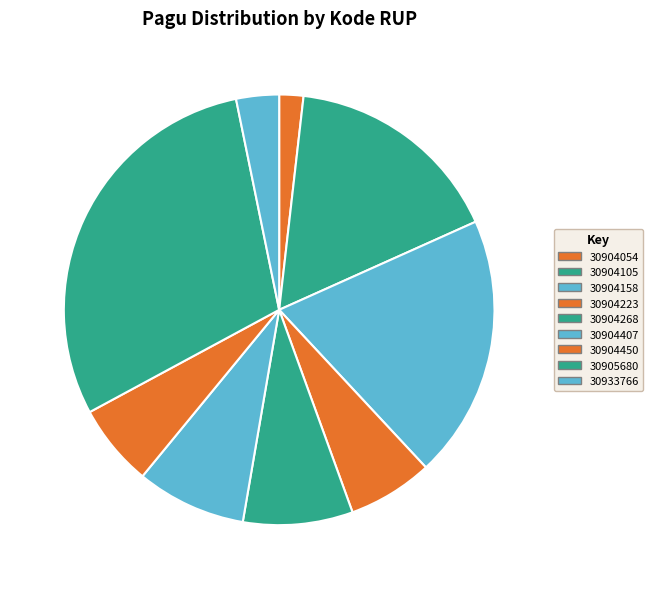

True or false: 30904158 accounts for 26% of the total.

False